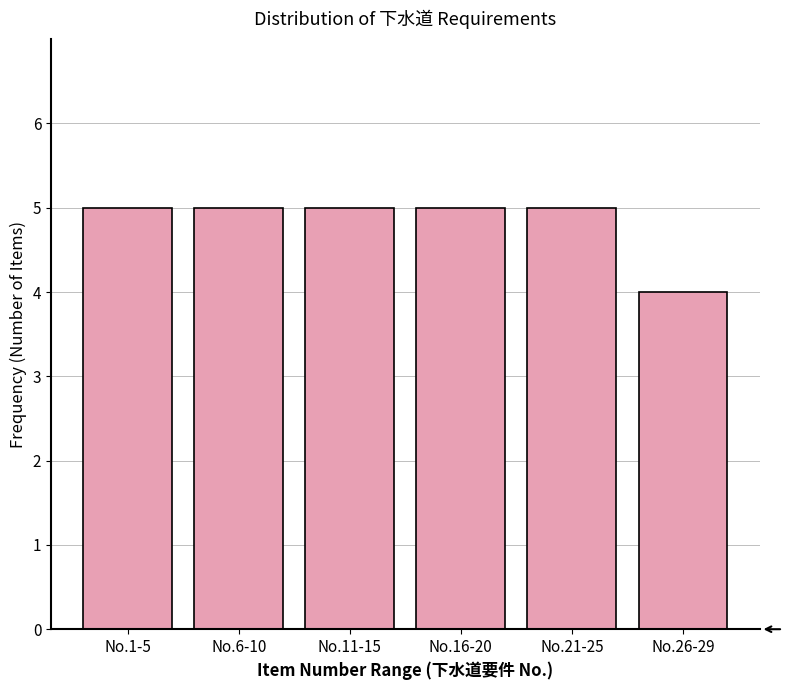

Reading left to right, what are all the values shown in this chart?

5	5	5	5	5	4